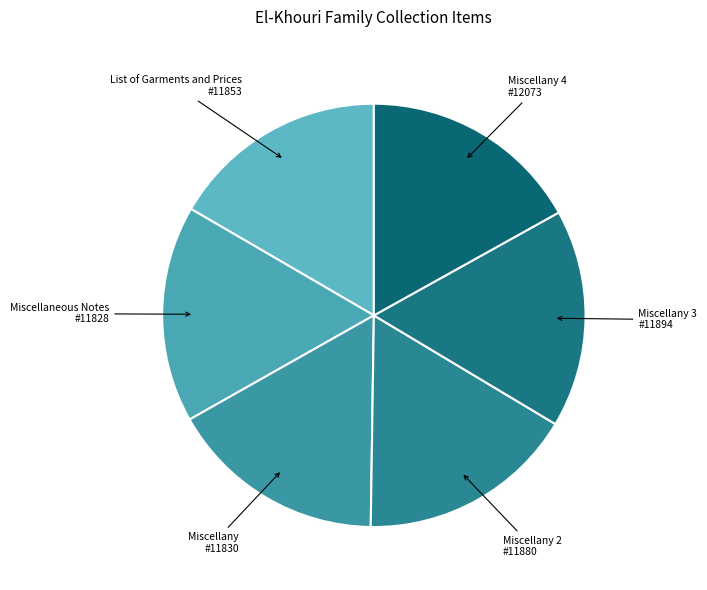

Does any single category account for the majority?

No